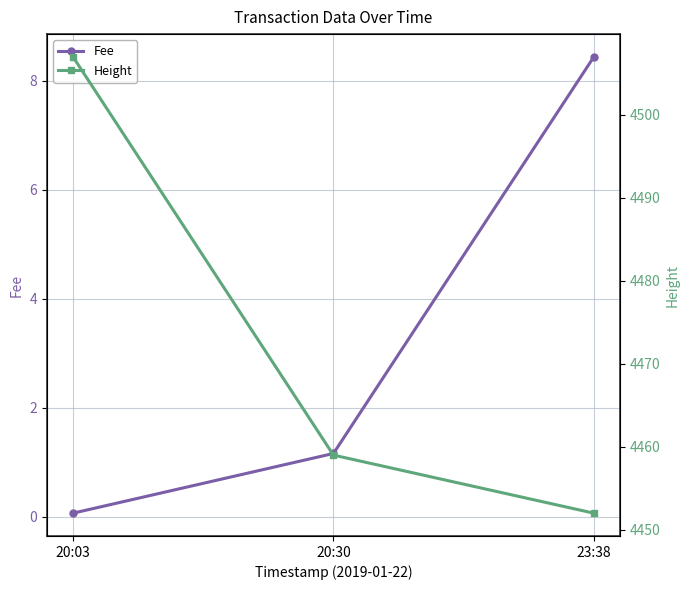

What is the difference between the highest and lowest values at 20:03?

4506.9